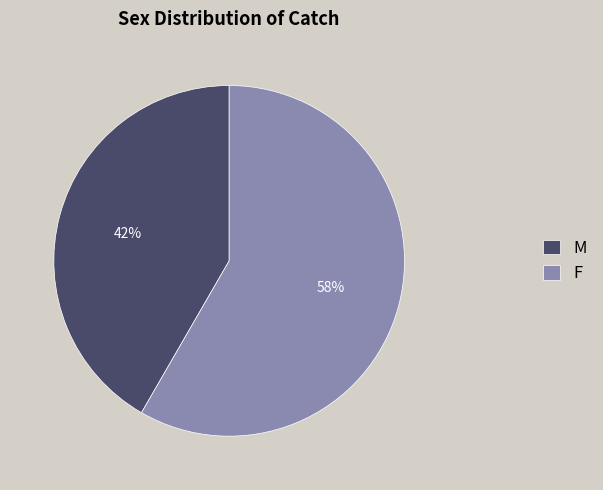

The M slice represents 47% of the pie. True or false?

False